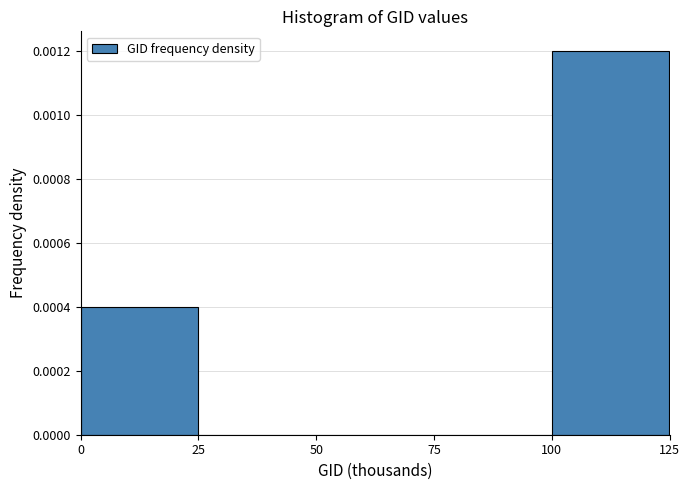

At which category does the chart reach its peak across all series?

100